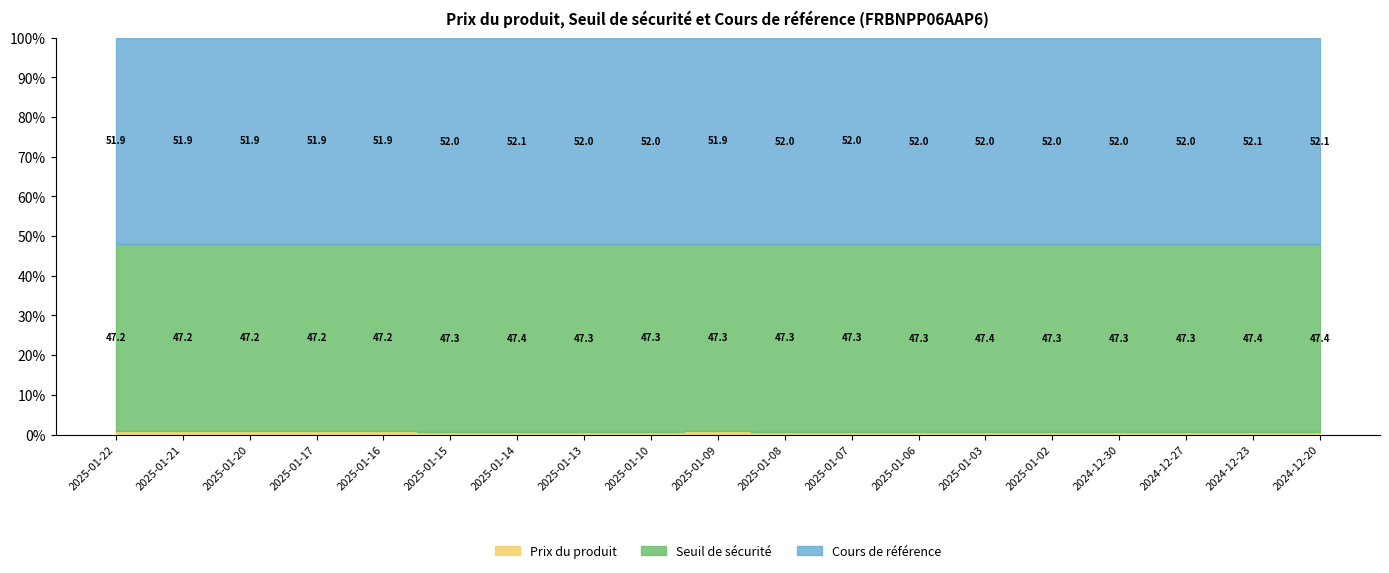

What is the label of the 18th point from the left?

2024-12-23